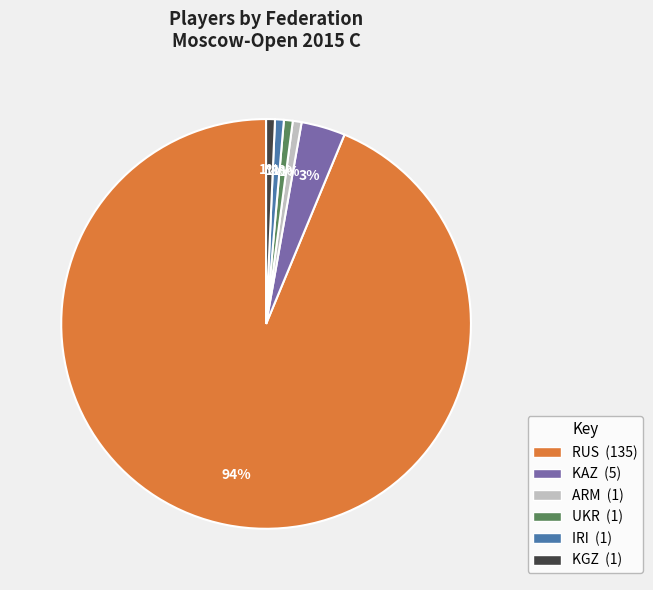

To the nearest percent, what portion does KAZ (5) represent?

3%